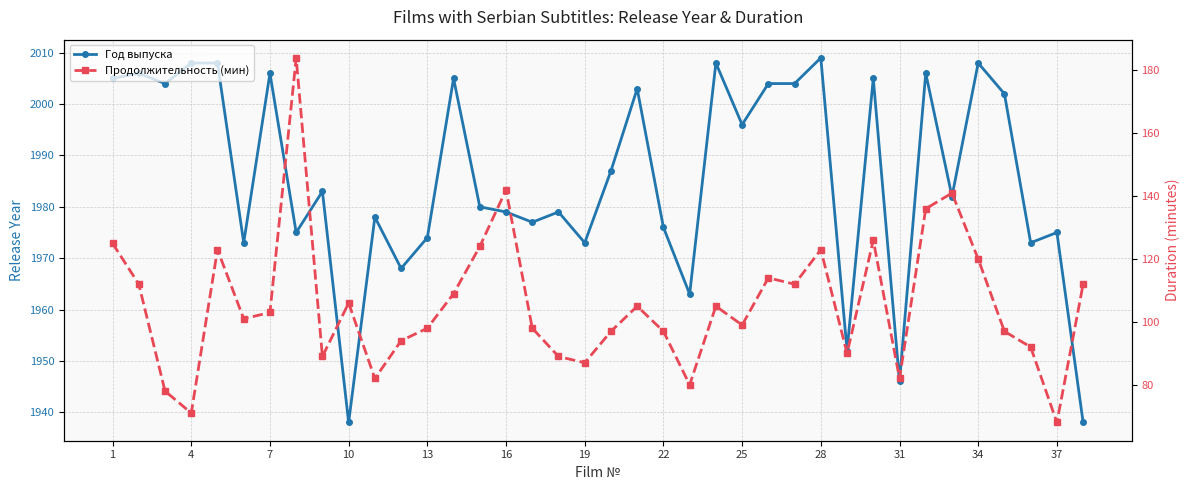

At how many categories does at least one series exceed 277?

38